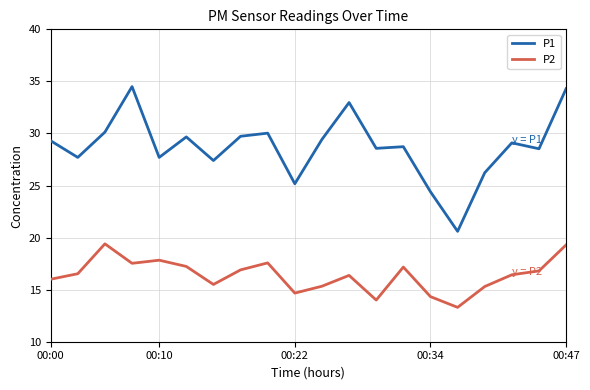

True or false: P2 and P1 intersect in this chart.

False